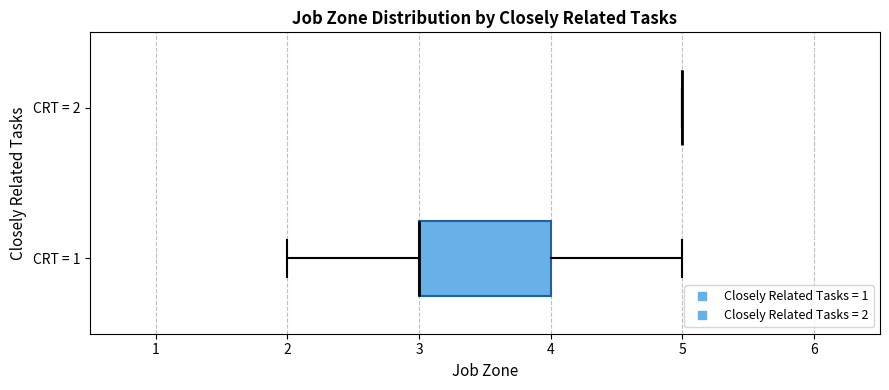

Reading bottom to top, transcribe this box plot: for each box, give where its median line is, the range the box spans, and where its two whiskers end, as read against the x-axis. The values are not printed on the chart, so give them approximately, as read against the axis.

CRT = 1: median 3 (drawn on the box's left edge), box 3 to 4, whiskers 2 to 5
CRT = 2: box collapsed to a line at 5, whiskers 5 to 5